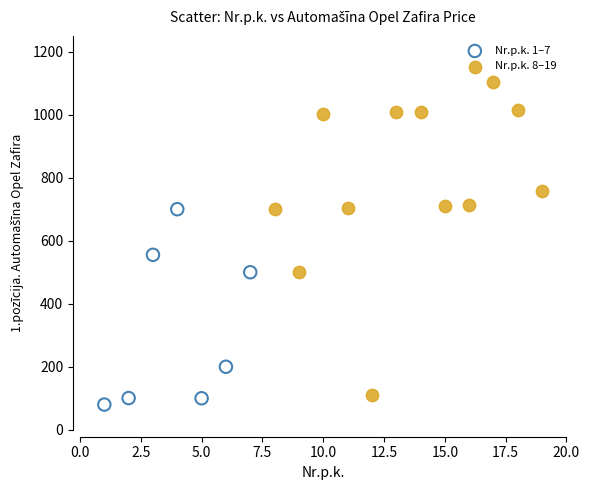

Which series has the widest spread of Y values?

Nr.p.k. 8–19